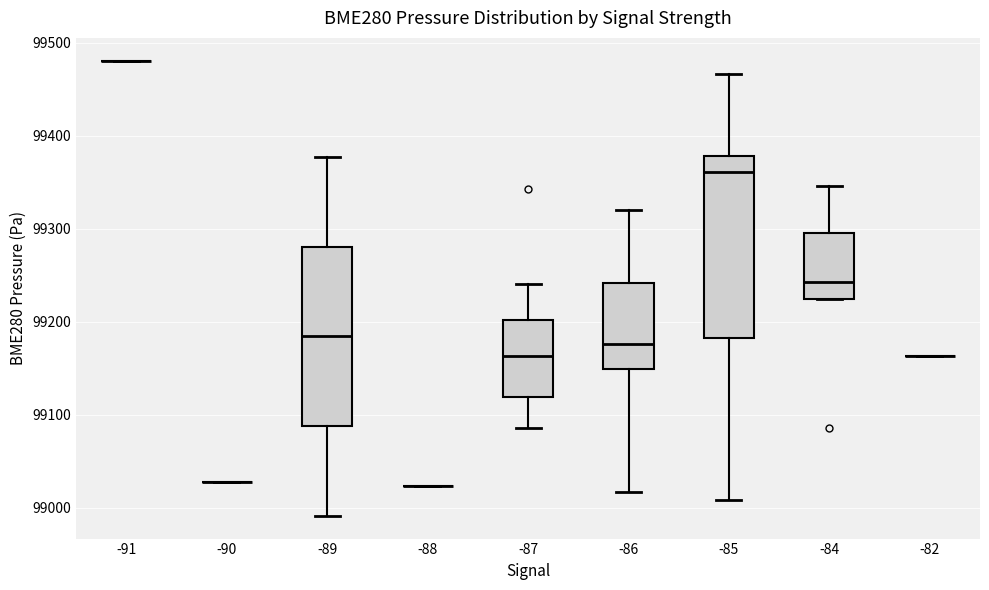

Reading left to right, transcribe this box plot: for each box, give where its median line is, the range the box spans, and where its two whiskers end, as read against the y-axis. The values are not printed on the chart, so give them approximately, as read against the axis.

-91: box collapsed to a line at 99480, whiskers 99480 to 99480
-90: box collapsed to a line at 99030, whiskers 99030 to 99030
-89: median 99180, box 99090 to 99280, whiskers 98990 to 99380
-88: box collapsed to a line at 99020, whiskers 99020 to 99020
-87: median 99160, box 99120 to 99200, whiskers 99090 to 99240
-86: median 99180, box 99150 to 99240, whiskers 99020 to 99320
-85: median 99360, box 99180 to 99380, whiskers 99010 to 99470
-84: median 99240, box 99220 to 99300, whiskers 99220 to 99350
-82: box collapsed to a line at 99160, whiskers 99160 to 99160